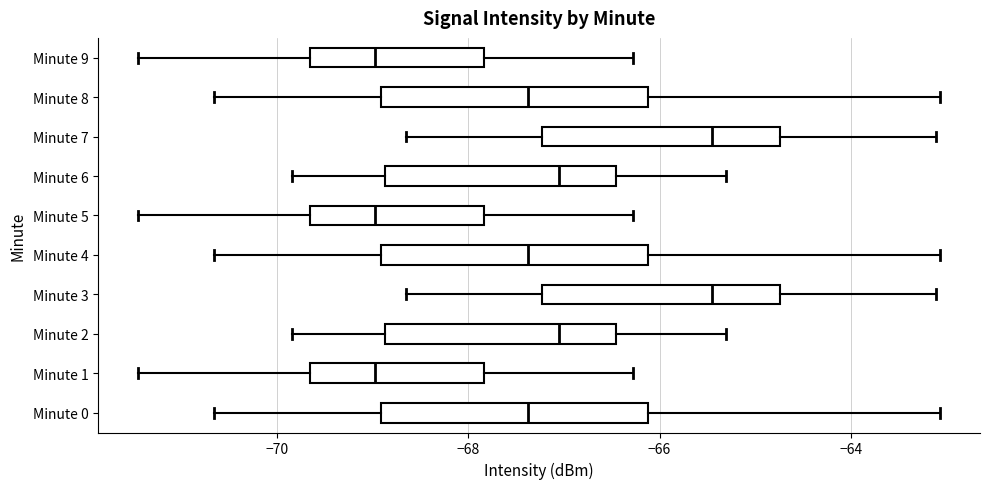

Reading bottom to top, read every box against the x-axis: the position of its median line, the range the box covers, and the ends of its whiskers. The values are not printed on the chart, so give them approximately, as read against the axis.

Minute 0: median -67.4, box -69.0 to -66.2, whiskers -70.6 to -63.0
Minute 1: median -69.0, box -69.6 to -67.8, whiskers -71.4 to -66.2
Minute 2: median -67.0, box -68.8 to -66.4, whiskers -69.8 to -65.4
Minute 3: median -65.4, box -67.2 to -64.8, whiskers -68.6 to -63.2
Minute 4: median -67.4, box -69.0 to -66.2, whiskers -70.6 to -63.0
Minute 5: median -69.0, box -69.6 to -67.8, whiskers -71.4 to -66.2
Minute 6: median -67.0, box -68.8 to -66.4, whiskers -69.8 to -65.4
Minute 7: median -65.4, box -67.2 to -64.8, whiskers -68.6 to -63.2
Minute 8: median -67.4, box -69.0 to -66.2, whiskers -70.6 to -63.0
Minute 9: median -69.0, box -69.6 to -67.8, whiskers -71.4 to -66.2